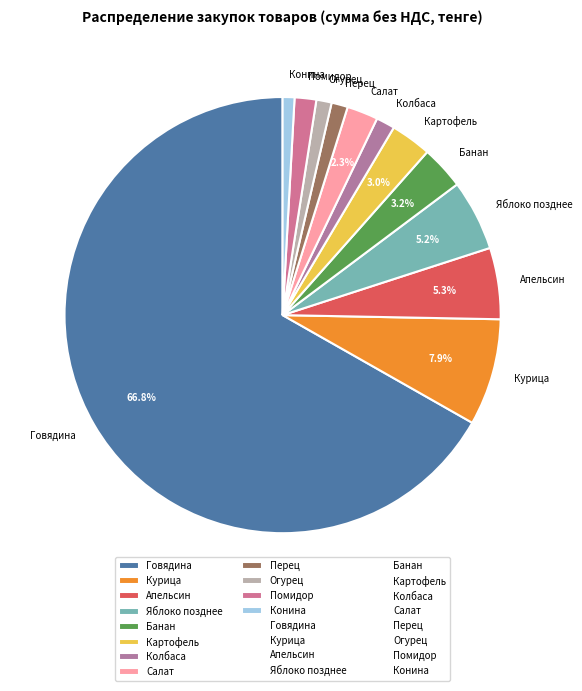

Which slice is the largest?

Говядина